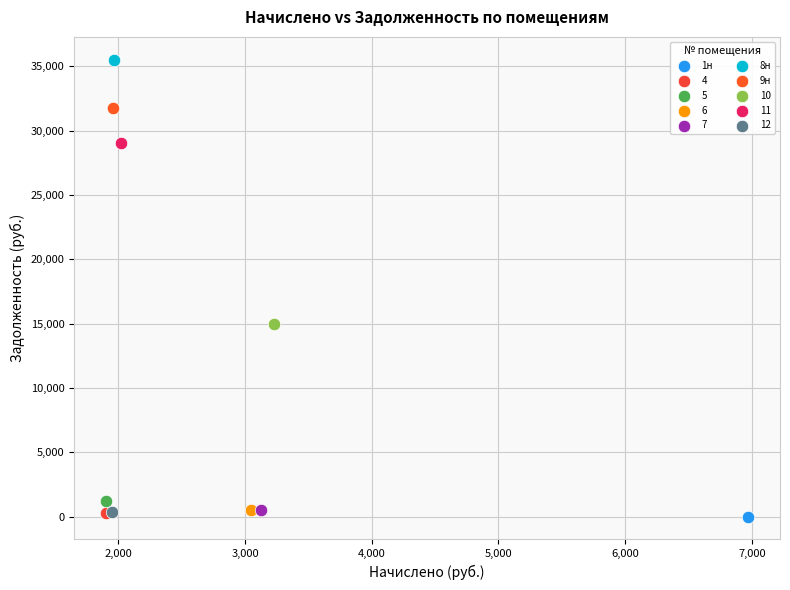

Which series contains the highest Y value?

8н